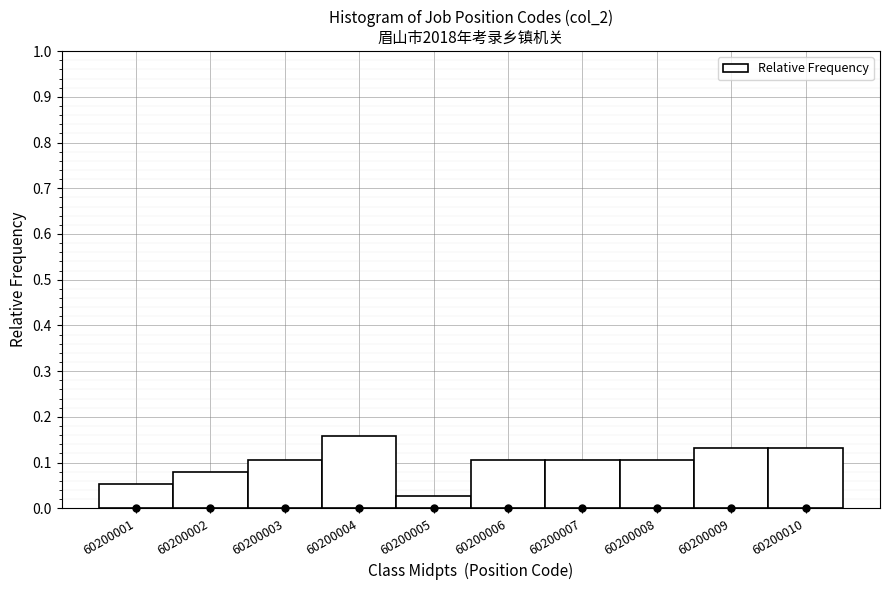

Which category has the highest value across all series?

60200004